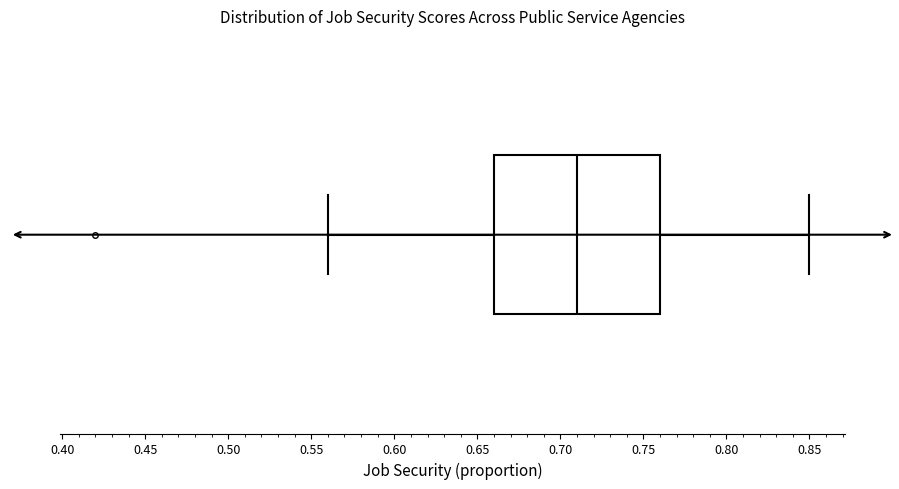

Transcribe this box plot: give where the median line is, the range the box spans, and where the two whiskers end, as read against the x-axis. The values are not printed on the chart, so give them approximately, as read against the axis.

median 0.71, box 0.66 to 0.76, whiskers 0.56 to 0.85